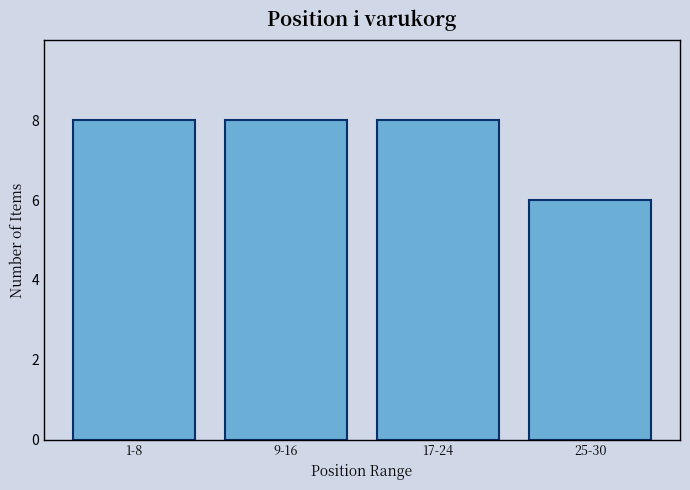

Reading left to right, list all the values displayed in this chart.

8	8	8	6